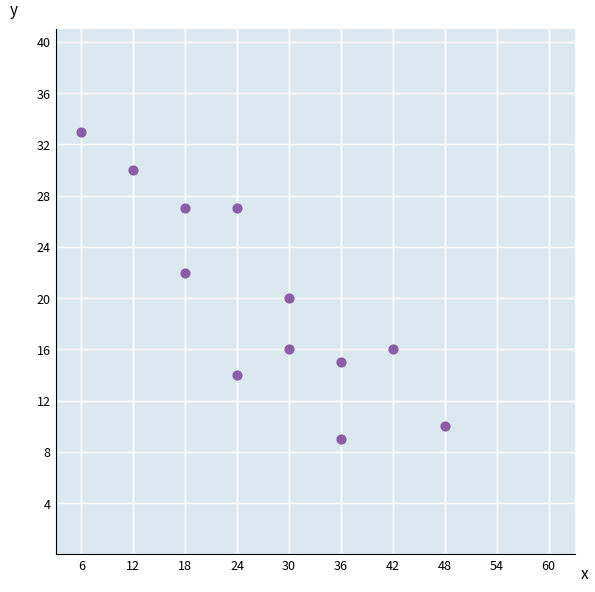

What is the range of X values (max minus min)?

42